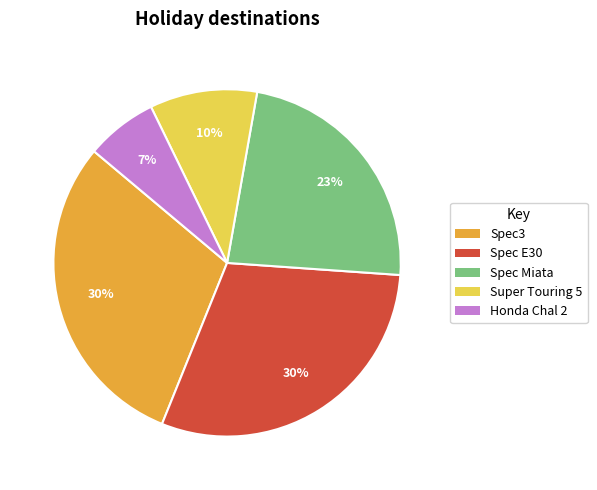

How many segments does this pie chart have?

5